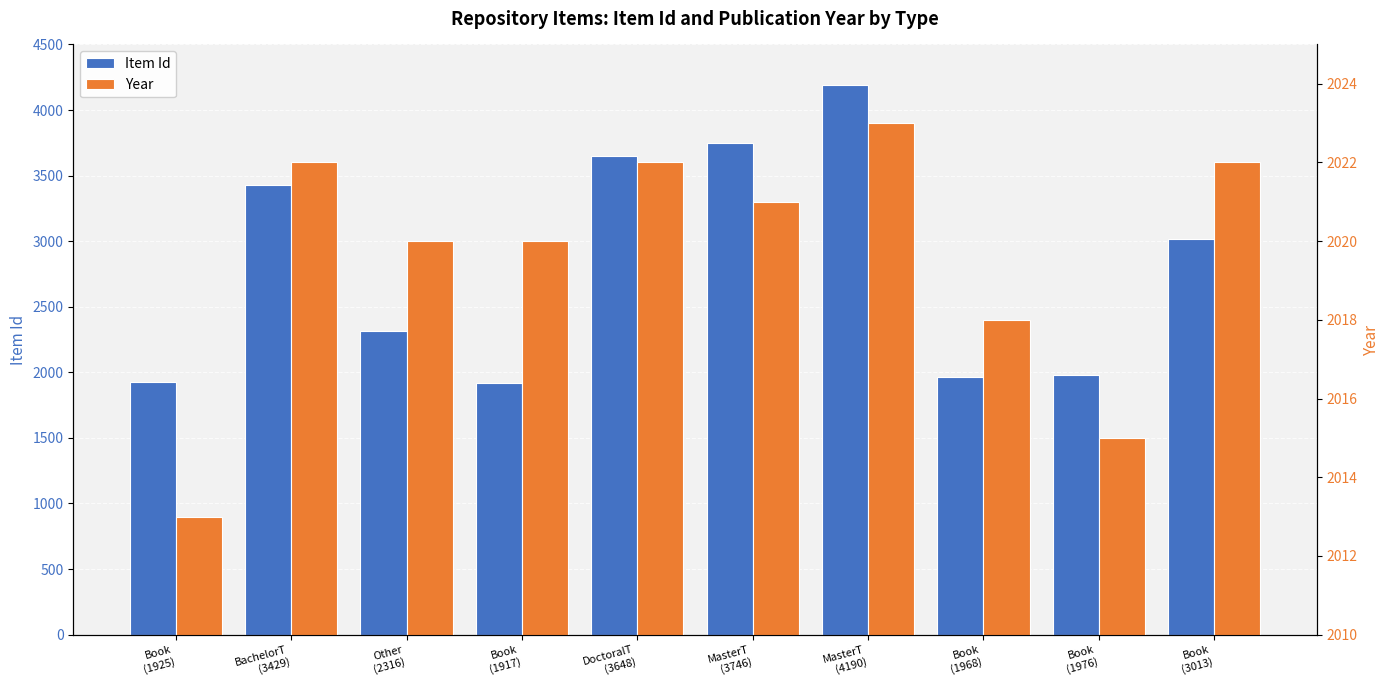

Count the number of categories in the chart.

10